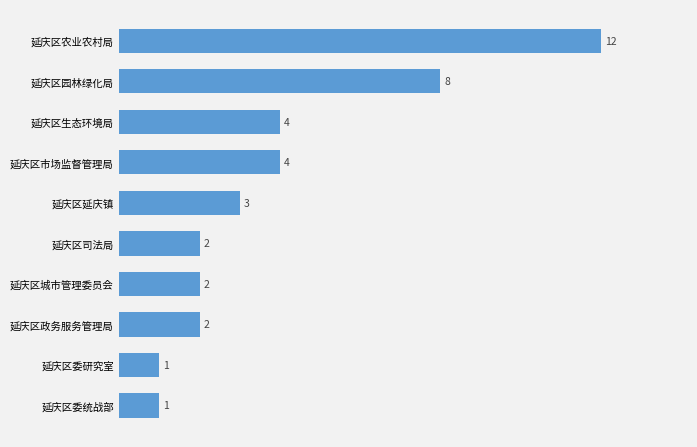

Reading bottom to top, extract all data points from this chart.

延庆区委统战部=1	延庆区委研究室=1	延庆区政务服务管理局=2	延庆区城市管理委员会=2	延庆区司法局=2	延庆区延庆镇=3	延庆区市场监督管理局=4	延庆区生态环境局=4	延庆区园林绿化局=8	延庆区农业农村局=12